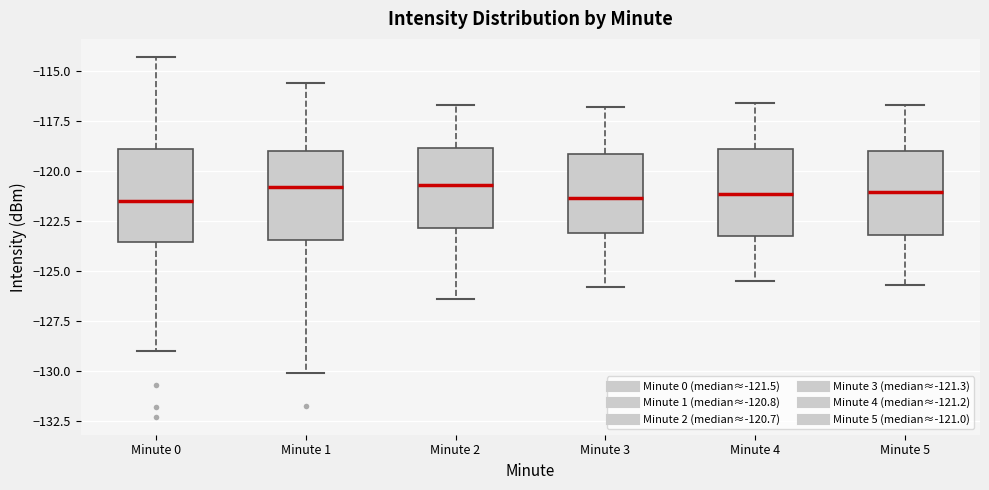

Reading left to right, transcribe this box plot: for each box, give where its median line is, the range the box spans, and where its two whiskers end, as read against the y-axis. The values are not printed on the chart, so give them approximately, as read against the axis.

Minute 0: median -121.5, box -123.5 to -119.0, whiskers -129.0 to -114.5
Minute 1: median -121.0, box -123.5 to -119.0, whiskers -130.0 to -115.5
Minute 2: median -120.5, box -123.0 to -119.0, whiskers -126.5 to -116.5
Minute 3: median -121.5, box -123.0 to -119.0, whiskers -126.0 to -117.0
Minute 4: median -121.0, box -123.0 to -119.0, whiskers -125.5 to -116.5
Minute 5: median -121.0, box -123.0 to -119.0, whiskers -125.5 to -116.5